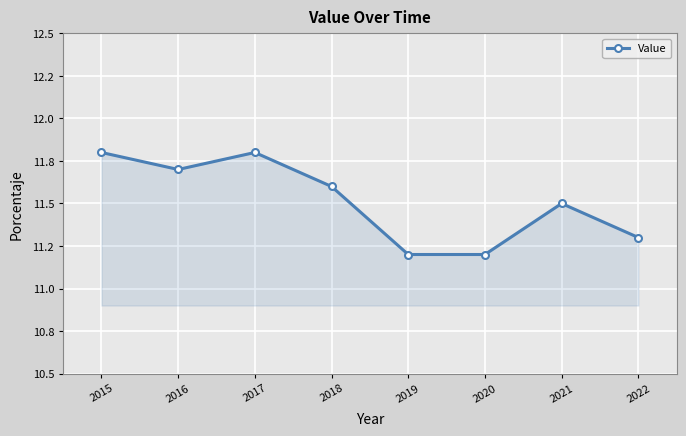

Is this an area chart (filled region under the line)?

No